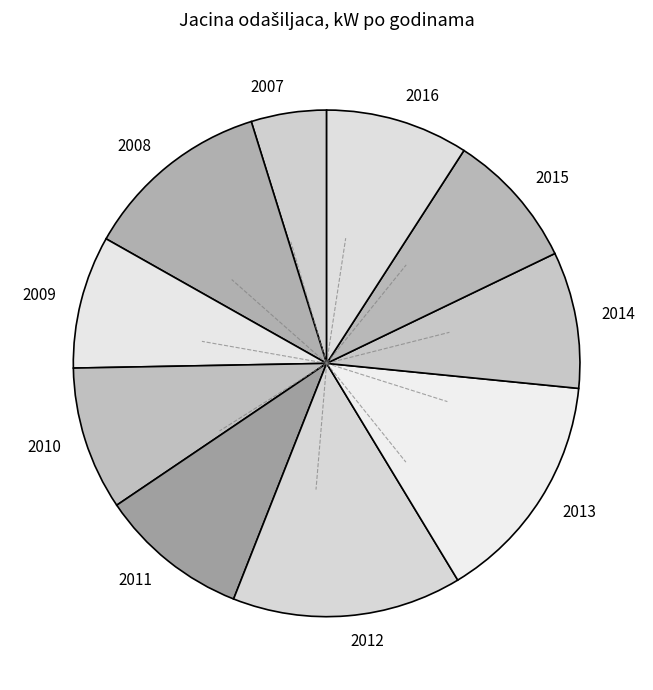

The 2014 slice represents 23% of the pie. True or false?

False